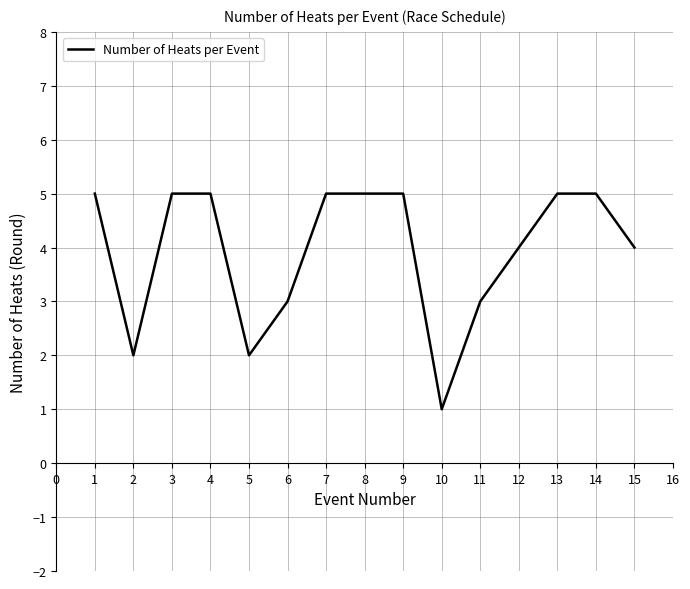

Where is the first local minimum?

2